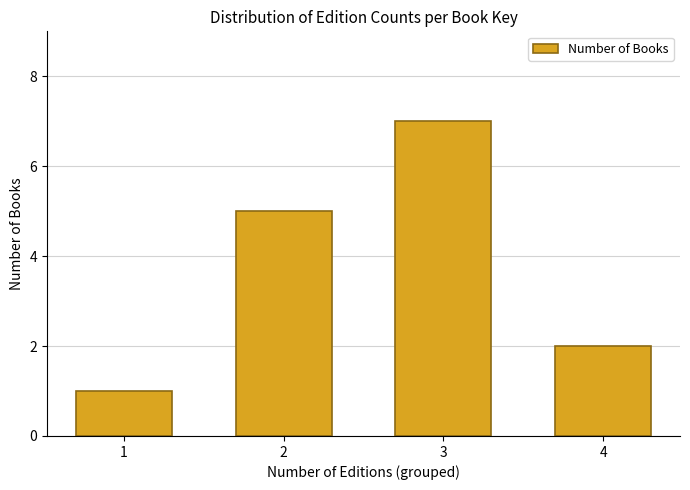

Reading left to right, list all the values displayed in this chart.

1=1	2=5	3=7	4=2